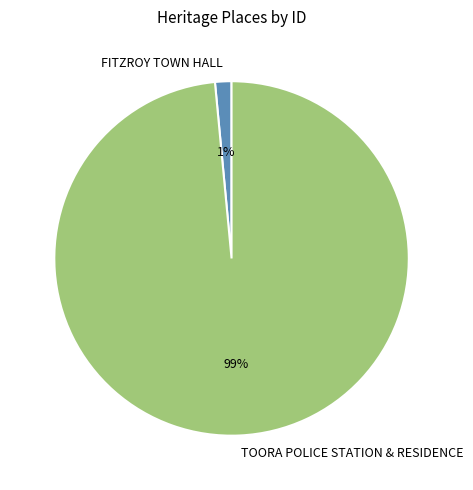

Between FITZROY TOWN HALL and TOORA POLICE STATION & RESIDENCE, which is larger?

TOORA POLICE STATION & RESIDENCE